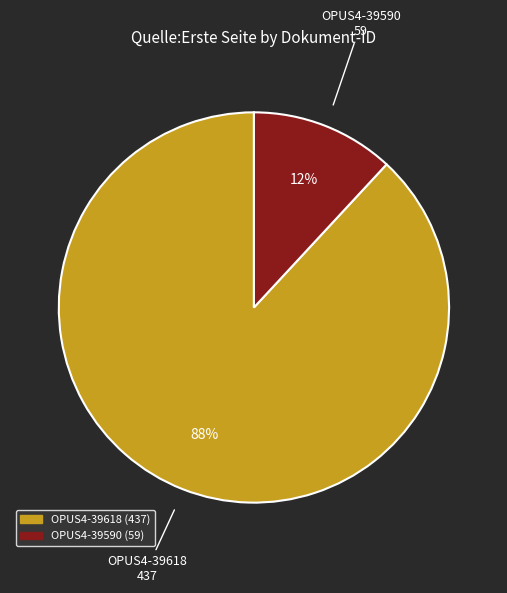

To the nearest percent, what is the combined percentage of OPUS4-39590 and OPUS4-39618?

100%